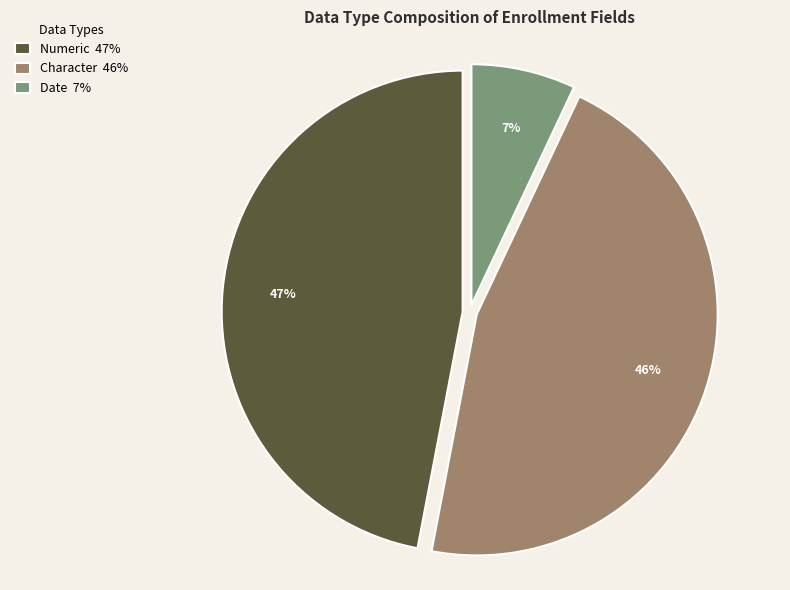

What is the ratio of the value at Character 46% to the value at Numeric 47%?

1.0